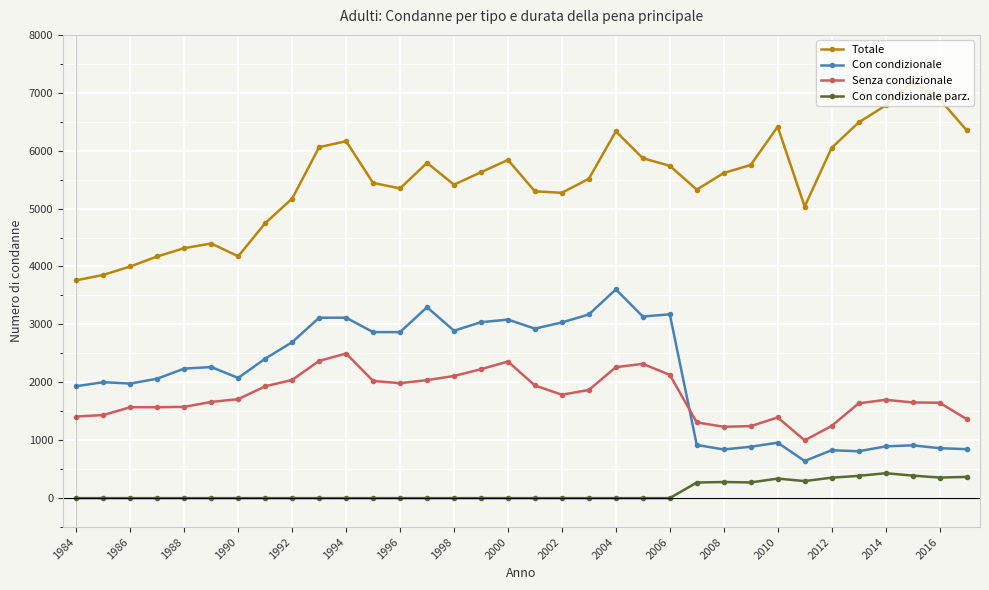

True or false: Con condizionale parz. and Senza condizionale cross at least once.

False